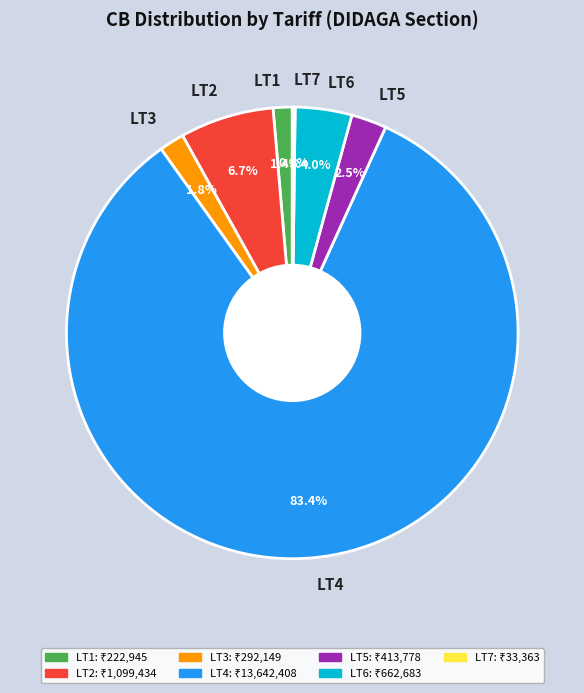

To the nearest percent, what is the difference between the LT5 and LT2 slice percentages?

4%